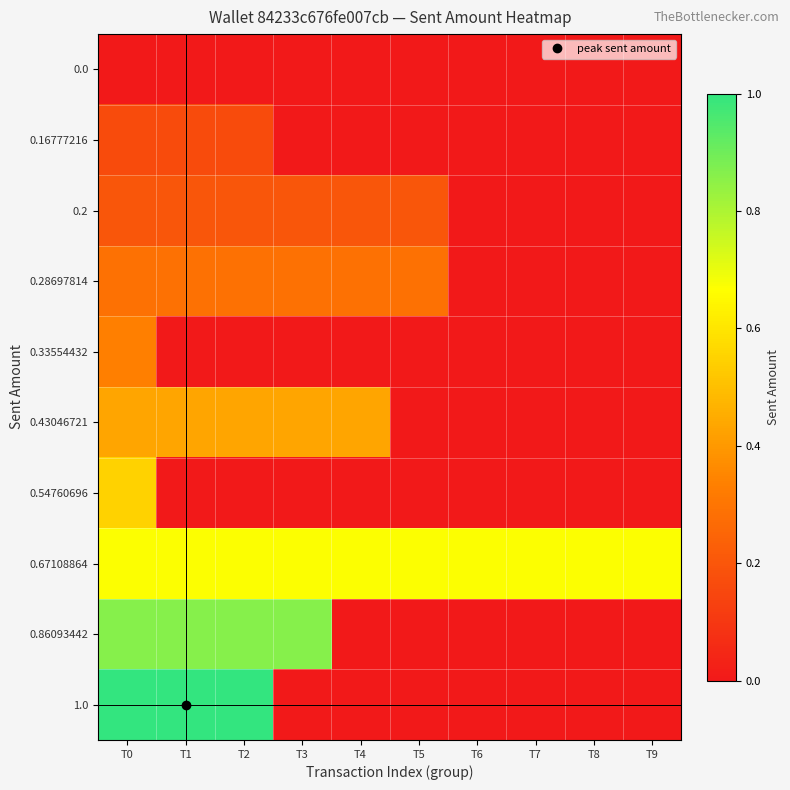

At T9, list the series in order from smallest to largest.

0.0, 0.16777216, 0.2, 0.28697814, 0.33554432, 0.43046721, 0.54760696, 0.86093442, 1.0, 0.67108864